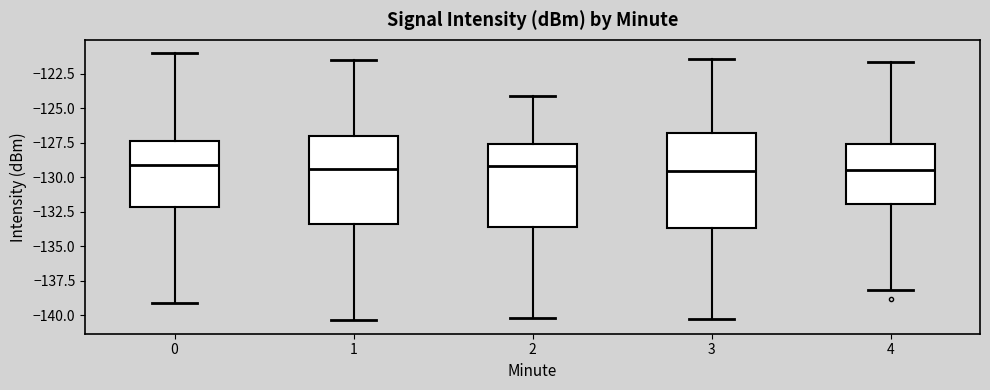

Reading left to right, read every box against the y-axis: the position of its median line, the range the box covers, and the ends of its whiskers. The values are not printed on the chart, so give them approximately, as read against the axis.

0: median -129.0, box -132.0 to -127.5, whiskers -139.0 to -121.0
1: median -129.5, box -133.5 to -127.0, whiskers -140.5 to -121.5
2: median -129.0, box -133.5 to -127.5, whiskers -140.0 to -124.0
3: median -129.5, box -133.5 to -127.0, whiskers -140.5 to -121.5
4: median -129.5, box -132.0 to -127.5, whiskers -138.0 to -121.5